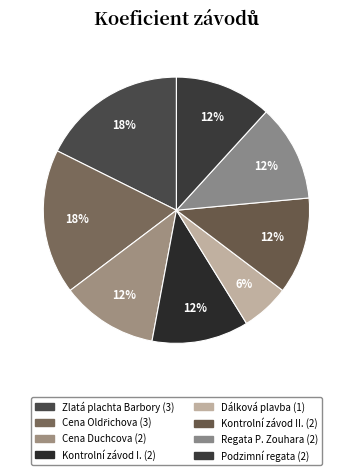

Rank the categories by value from lowest to highest.

Dálková plavba, Cena Duchcova, Kontrolní závod I., Kontrolní závod II., Regata Petra Zouhara, Podzimní regata Václava Vacka 27. ročník, Zlatá plachta Barbory, Cena Oldřichova 37. ročník